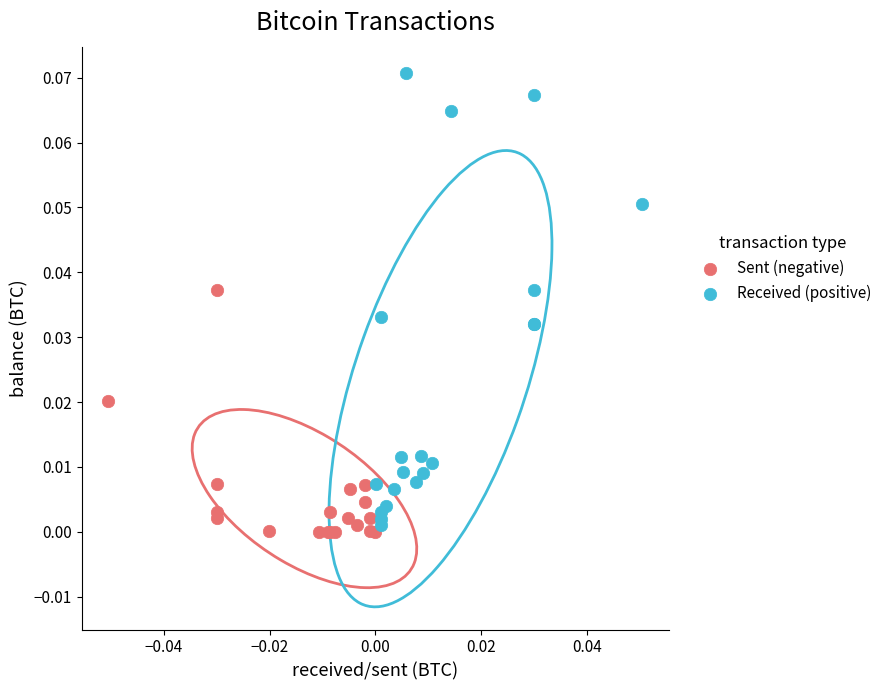

Which series has the largest Y range (max minus min)?

Received (positive)